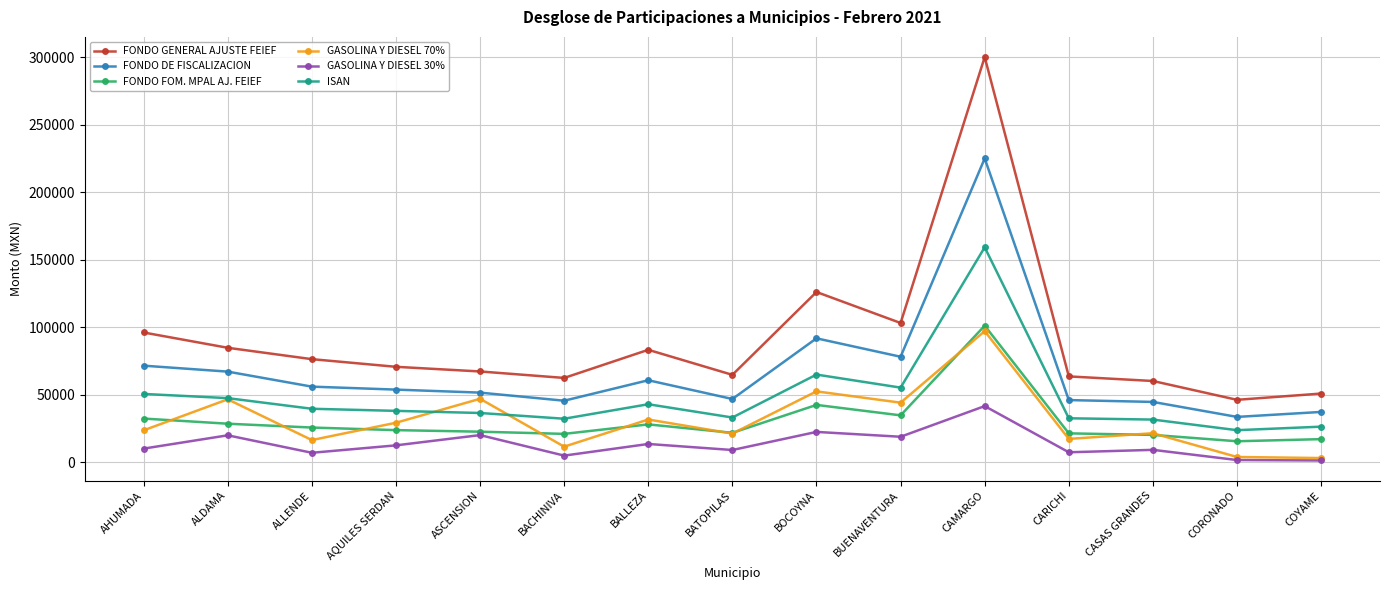

Which series has the largest range (max minus min)?

FONDO GENERAL AJUSTE FEIEF